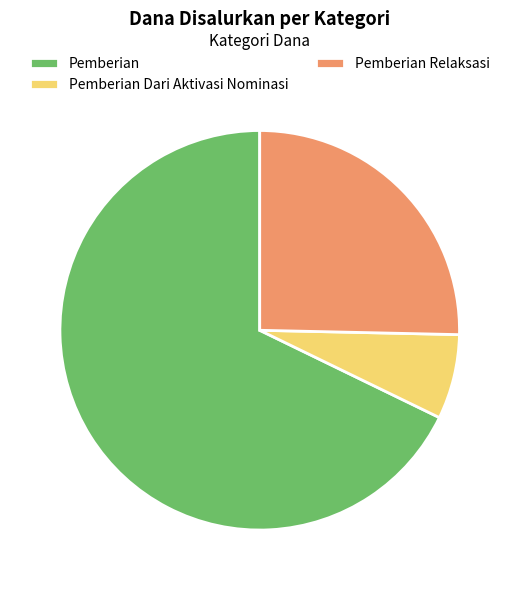

The Pemberian slice represents 75% of the pie. True or false?

False